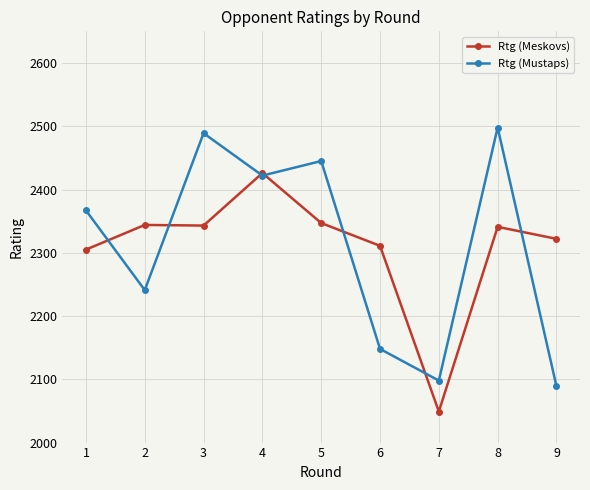

What is the greatest value displayed?

2498